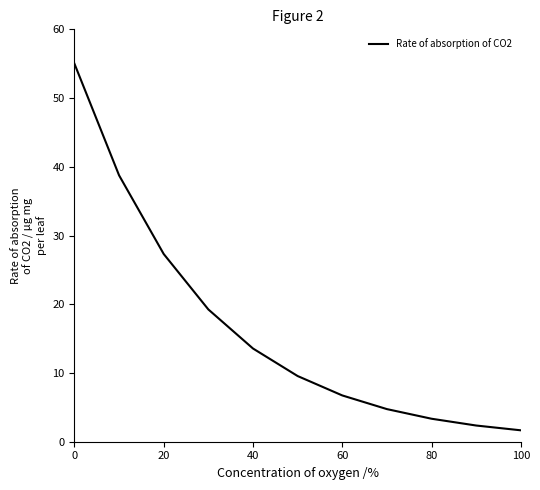

What is the difference between the maximum and minimum values?

53.3